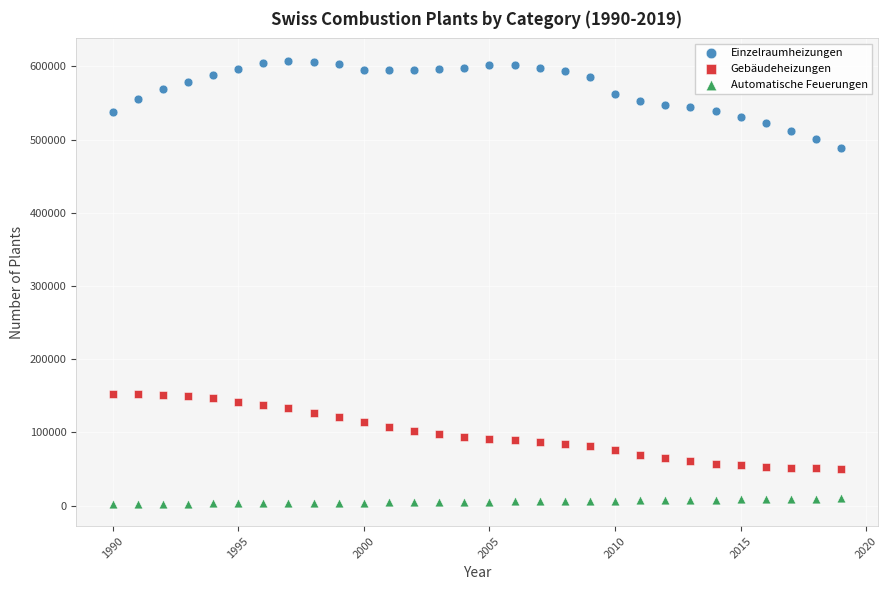

What is the X range (max minus min) for the scatter plot?

29